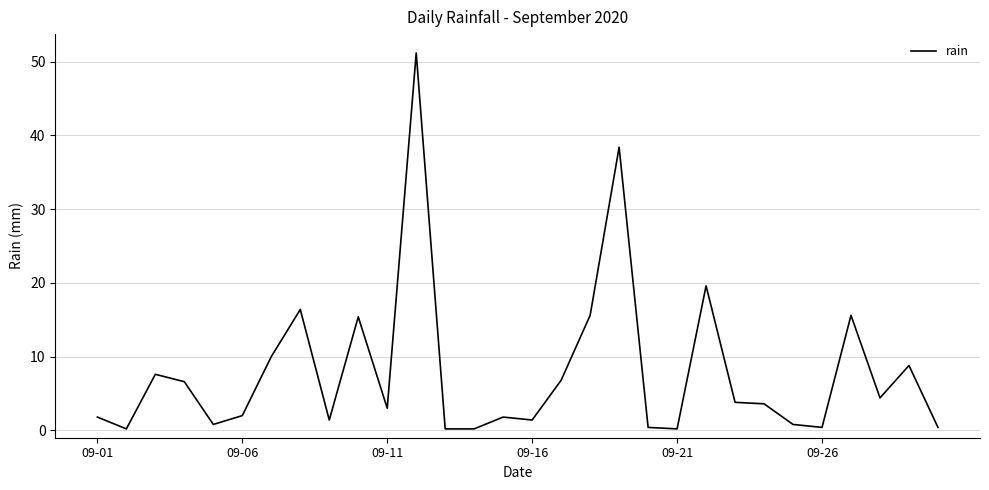

What is the difference between the maximum and minimum values?

51.0